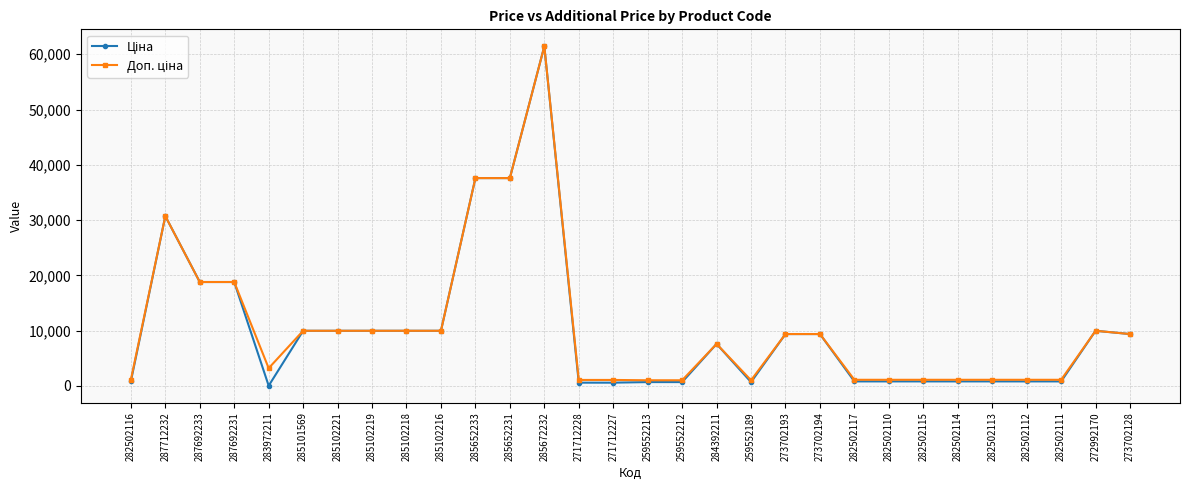

Count the number of categories in the chart.

30